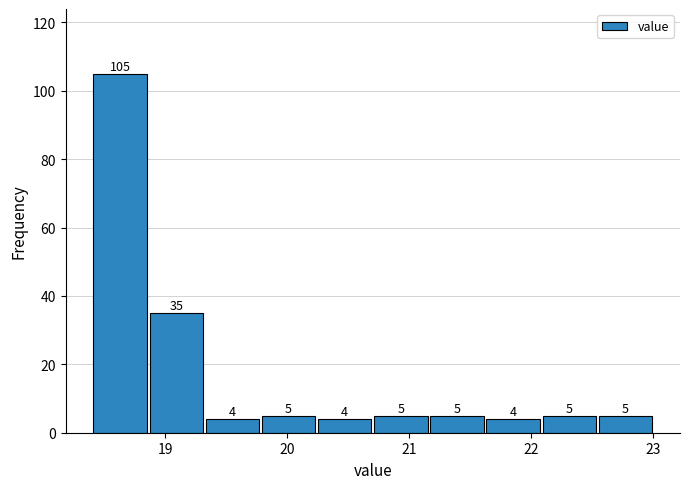

What is the height of the bar covering 19.78 to 20.24 on the x-axis? The bar edges are not printed on the chart, so give them approximately, as read against the axis.

5